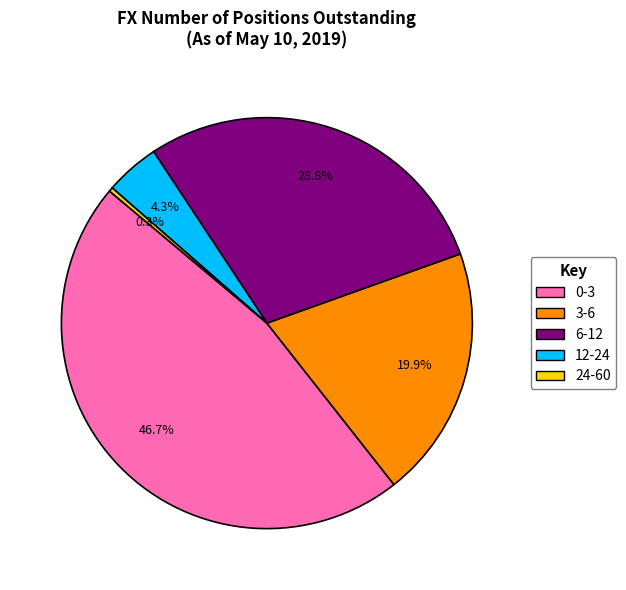

To the nearest percent, what is the combined percentage of 6-12 and 12-24?

33%